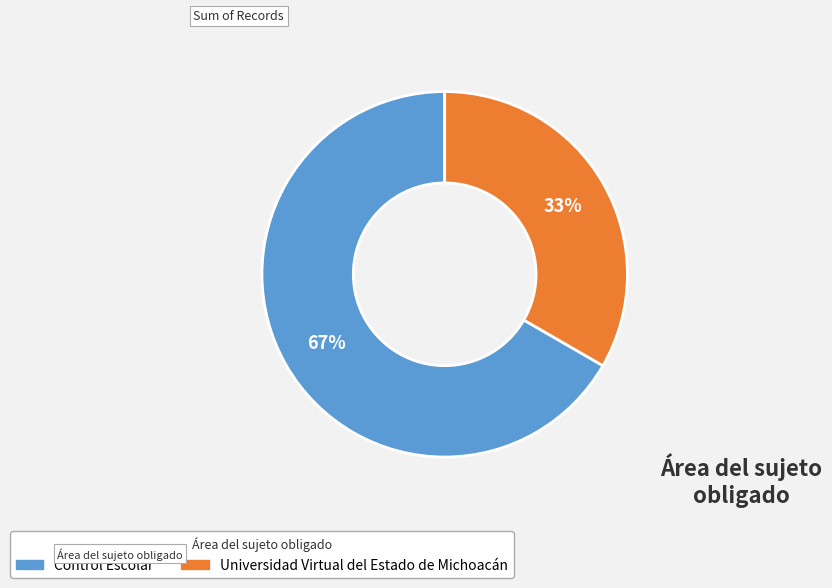

To the nearest percent, what portion does Universidad Virtual del Estado de Michoacán represent?

33%